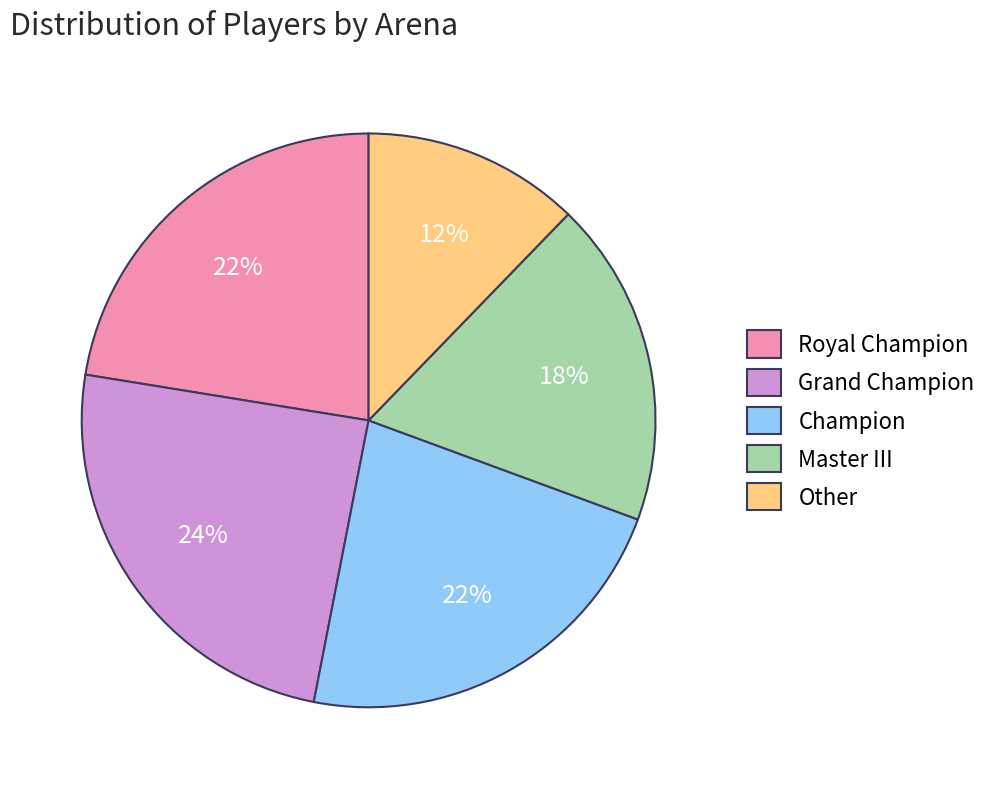

To the nearest percent, what is the difference between the Royal Champion and Grand Champion slice percentages?

2%